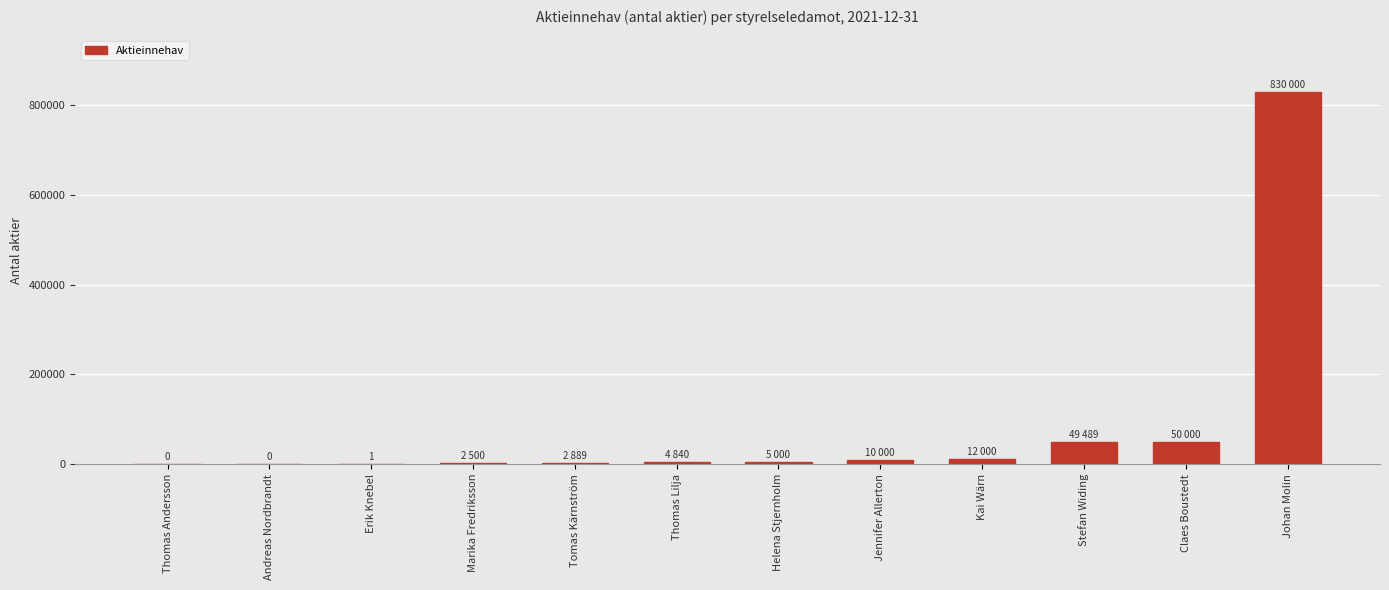

Is it true that the value at Andreas Nordbrandt is 444304?

False